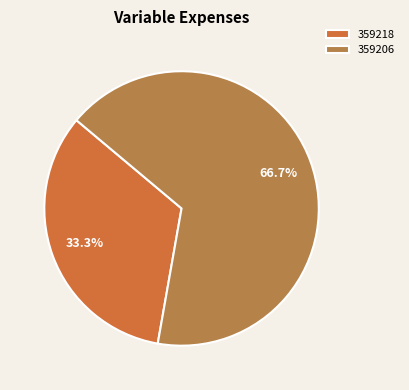

What is the change in value from 359218 to 359206?

+1